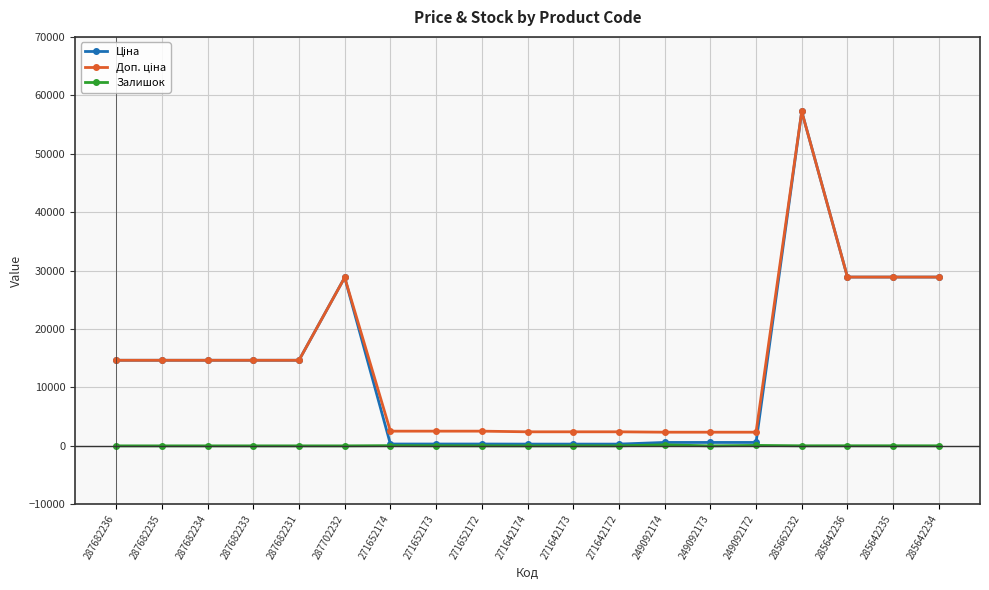

What is the total value across all series at 287682235?

29299.2